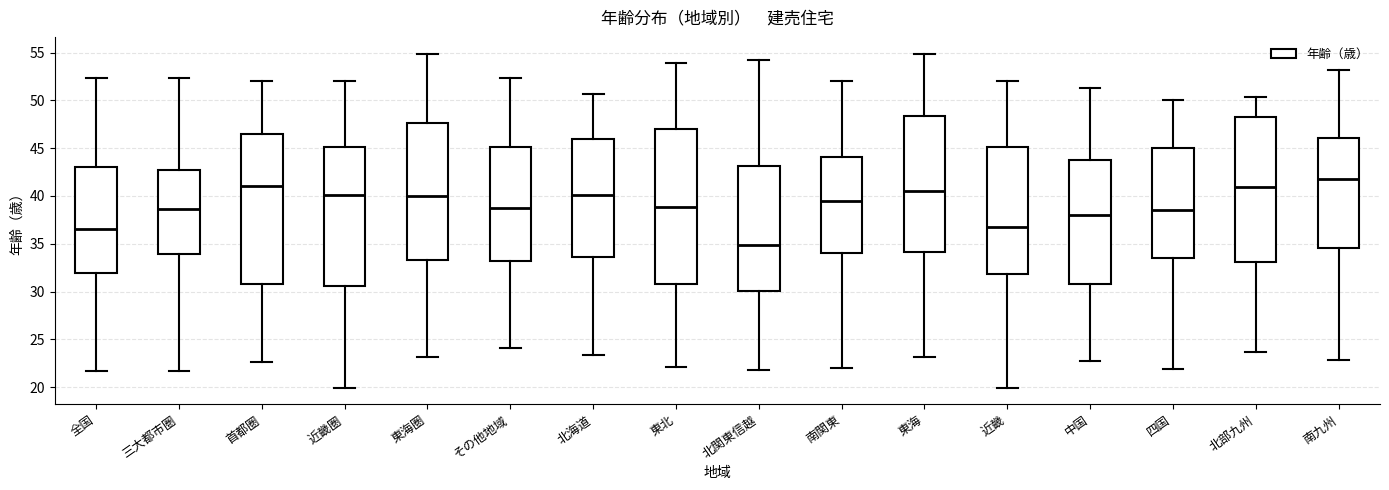

Reading left to right, read every box against the y-axis: the position of its median line, the range the box covers, and the ends of its whiskers. The values are not printed on the chart, so give them approximately, as read against the axis.

全国: median 36.5, box 32.0 to 43.0, whiskers 21.5 to 52.5
三大都市圏: median 38.5, box 34.0 to 42.5, whiskers 21.5 to 52.5
首都圏: median 41.0, box 31.0 to 46.5, whiskers 22.5 to 52.0
近畿圏: median 40.0, box 30.5 to 45.0, whiskers 20.0 to 52.0
東海圏: median 40.0, box 33.5 to 47.5, whiskers 23.0 to 55.0
その他地域: median 38.5, box 33.0 to 45.0, whiskers 24.0 to 52.5
北海道: median 40.0, box 33.5 to 46.0, whiskers 23.5 to 50.5
東北: median 39.0, box 31.0 to 47.0, whiskers 22.0 to 54.0
北関東信越: median 35.0, box 30.0 to 43.0, whiskers 22.0 to 54.0
南関東: median 39.5, box 34.0 to 44.0, whiskers 22.0 to 52.0
東海: median 40.5, box 34.0 to 48.5, whiskers 23.0 to 55.0
近畿: median 37.0, box 32.0 to 45.0, whiskers 20.0 to 52.0
中国: median 38.0, box 31.0 to 43.5, whiskers 23.0 to 51.5
四国: median 38.5, box 33.5 to 45.0, whiskers 22.0 to 50.0
北部九州: median 41.0, box 33.0 to 48.5, whiskers 23.5 to 50.5
南九州: median 41.5, box 34.5 to 46.0, whiskers 23.0 to 53.0